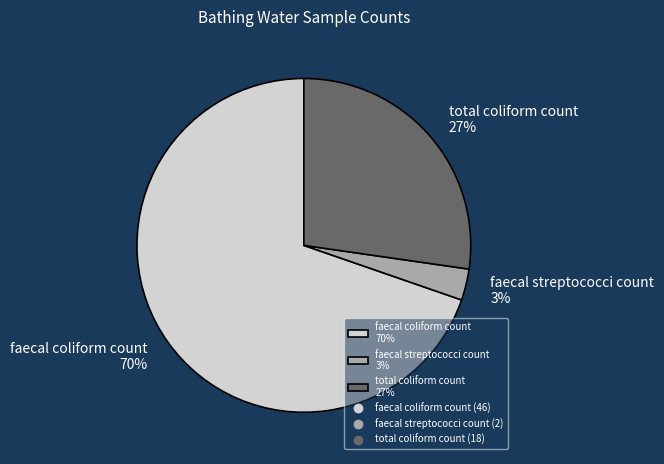

Is there a majority slice in this chart?

Yes